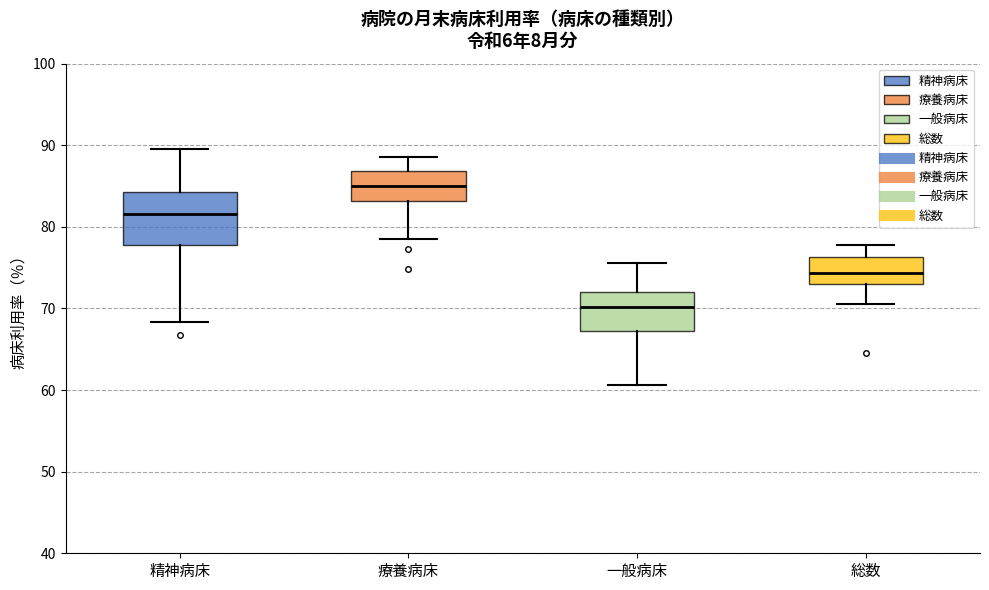

Where does the lower whisker of the box for 一般病床 end on the y-axis? The values are not printed on the chart, so give them approximately, as read against the axis.

61